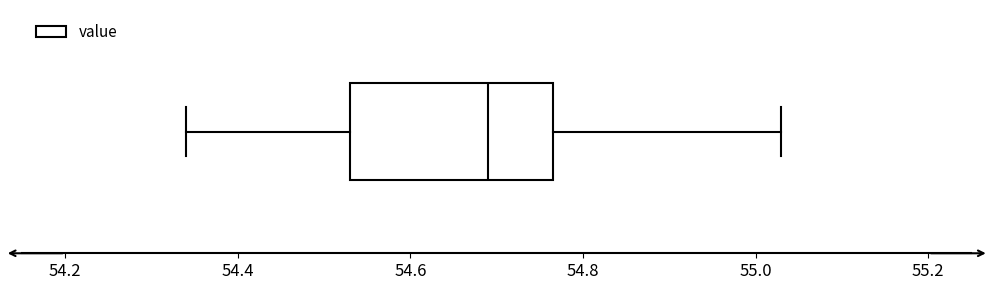

Transcribe this box plot: give where the median line is, the range the box spans, and where the two whiskers end, as read against the x-axis. The values are not printed on the chart, so give them approximately, as read against the axis.

median 54.70, box 54.54 to 54.76, whiskers 54.34 to 55.04